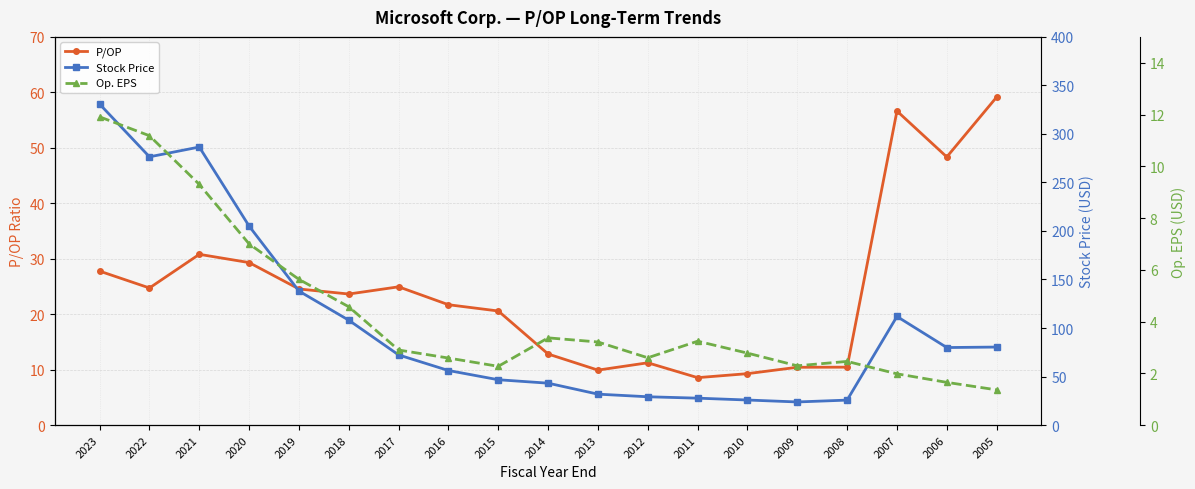

What is the highest value of the Op. EPS series?

11.9